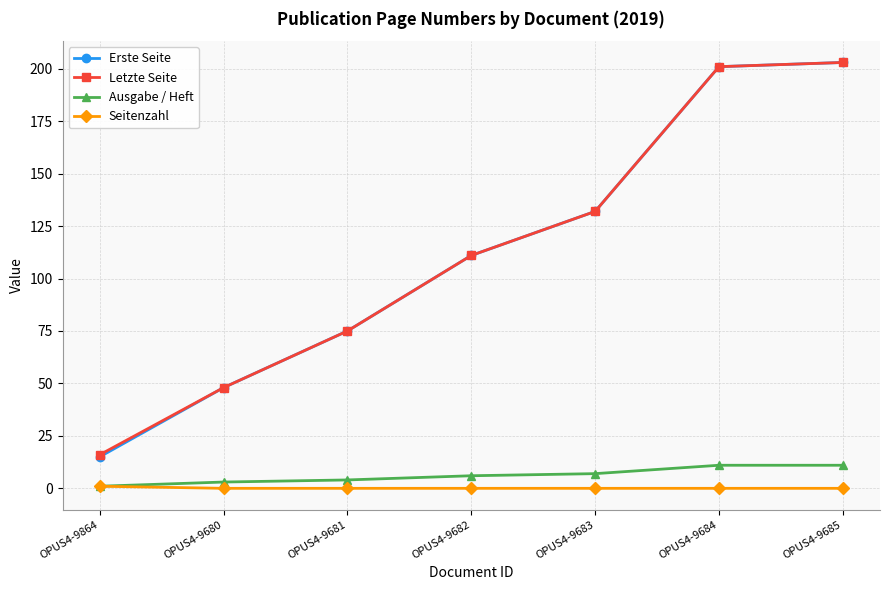

What is the label of the 3rd point from the right?

OPUS4-9683